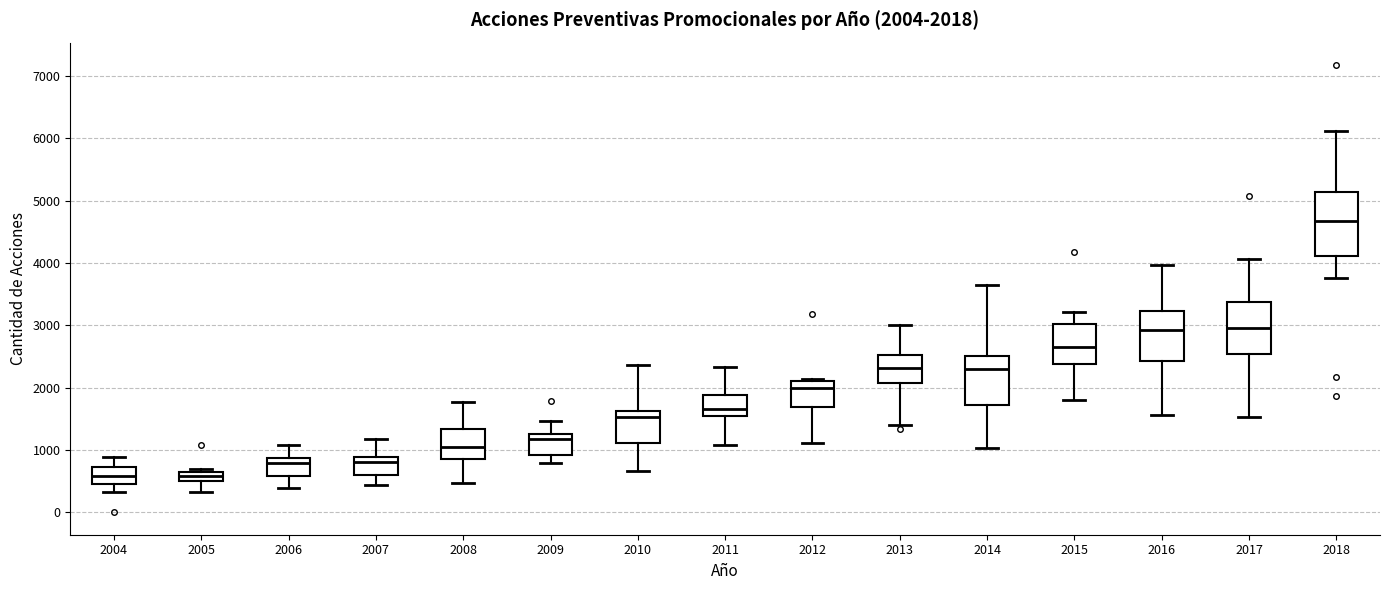

Comparing the boxes themselves (not the whiskers), which one is the tallest?

2018